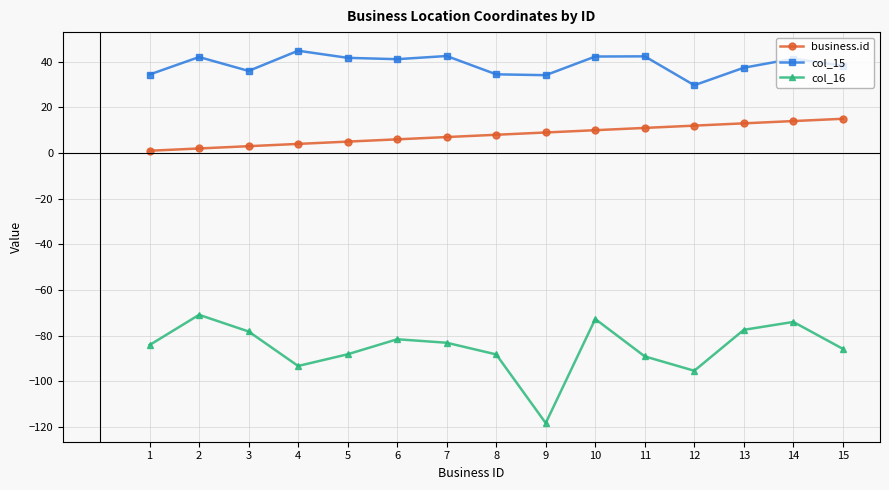

Is the value of business.id at 1 greater than the value of col_16 at 2?

Yes